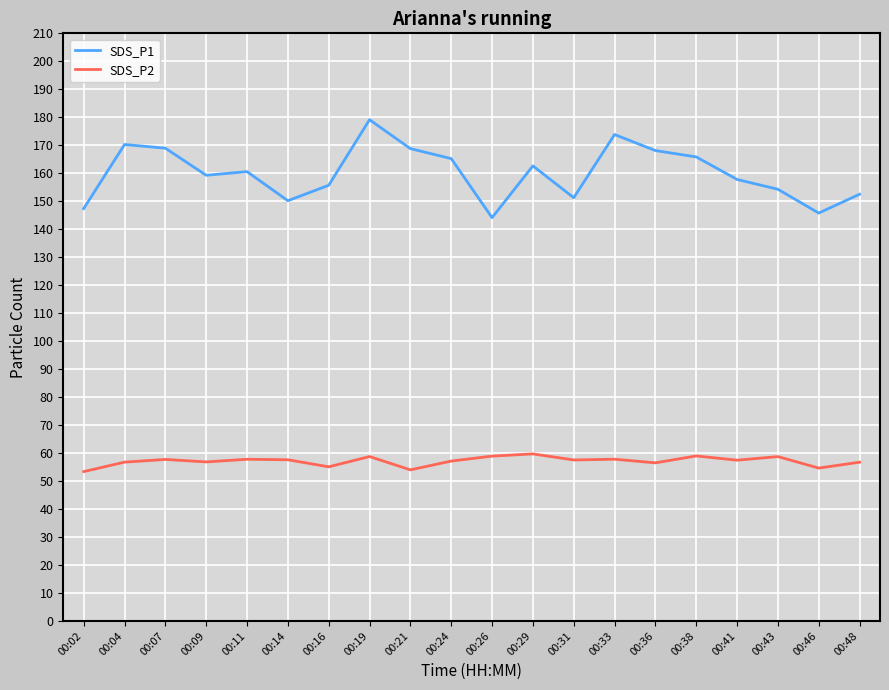

Does the chart have visible grid lines?

Yes